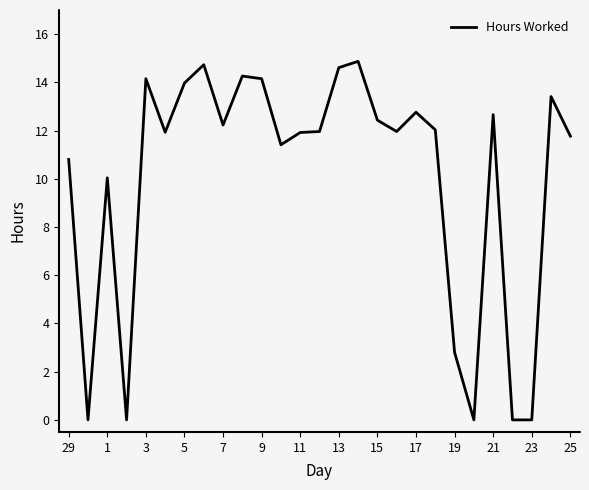

What is the greatest value displayed?

14.9